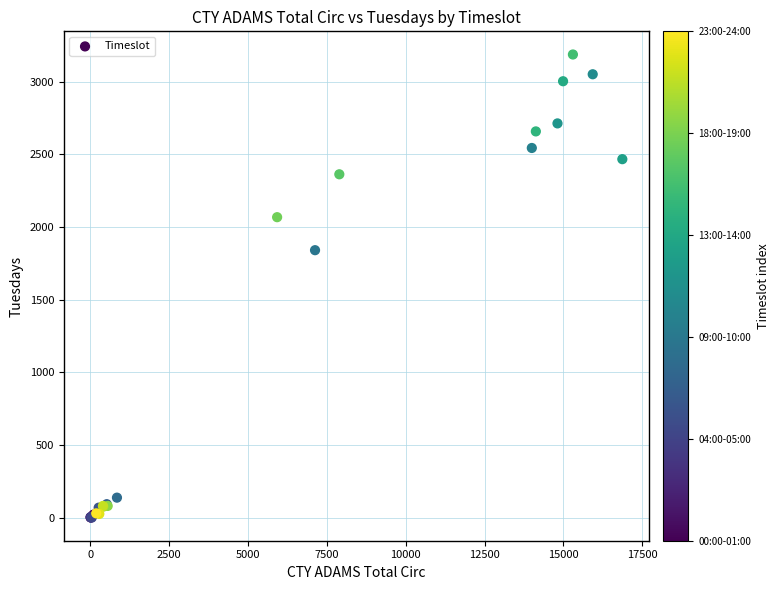

What Y value in the scatter plot is closest to 1594?

1841